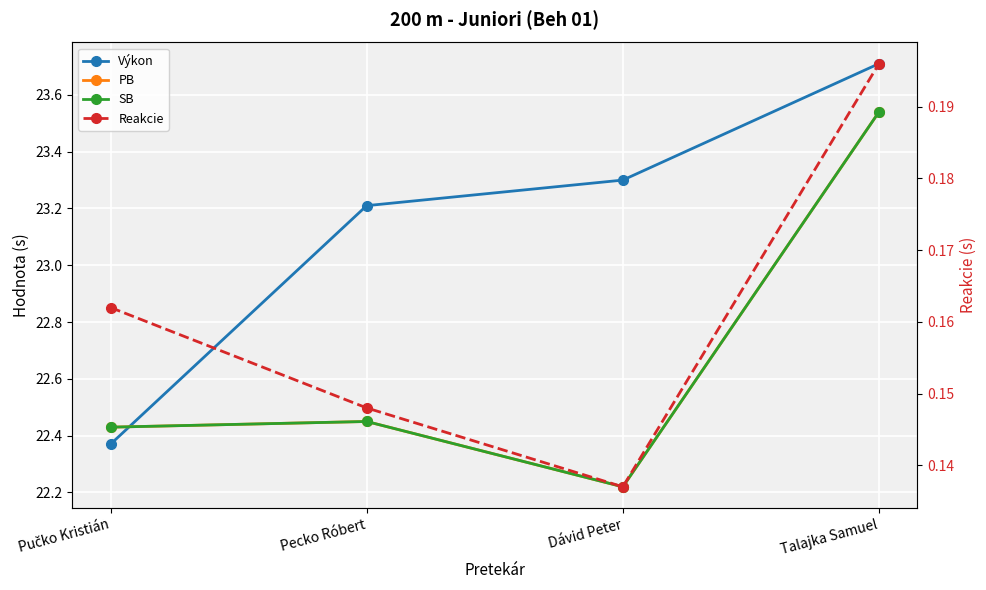

True or false: PB and Reakcie cross at least once.

False